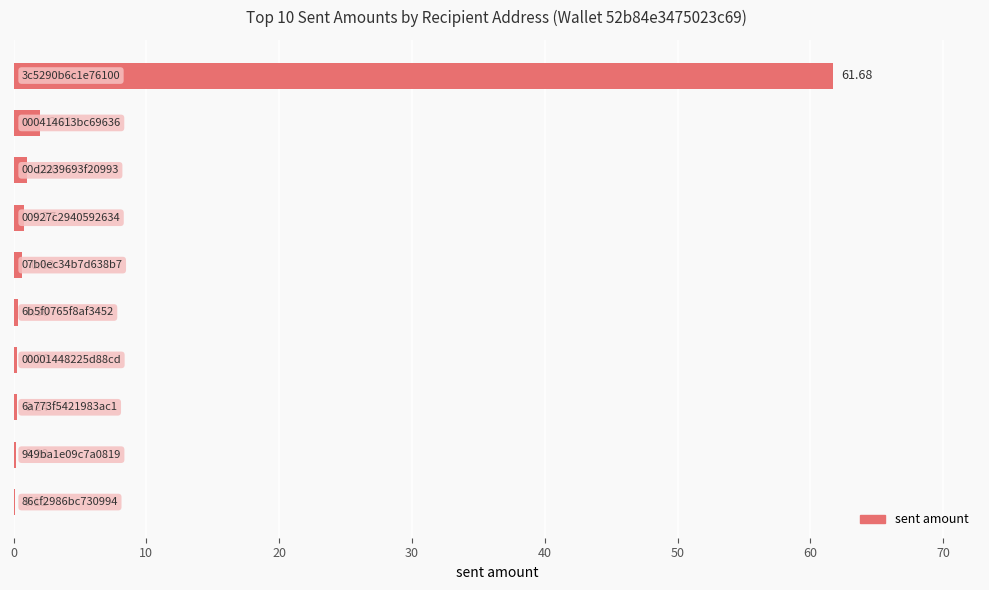

What is the sum of all values?

67.2